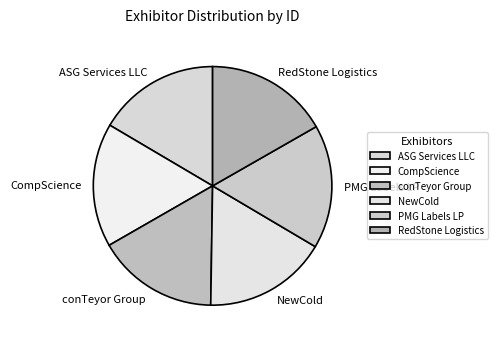

Combined, do RedStone Logistics and PMG Labels LP account for over 50%?

No